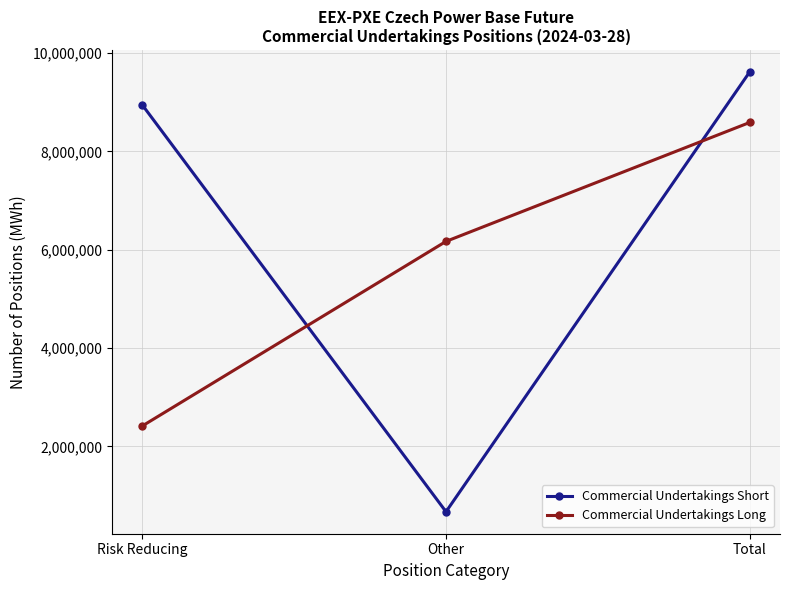

The Commercial Undertakings Long series shows 3613328 at Total. True or false?

False